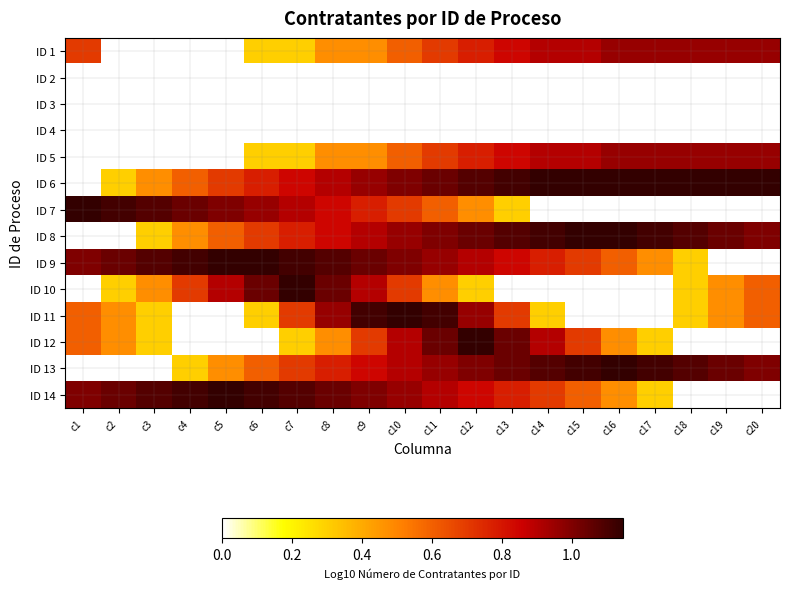

Between c2 and c3, which series saw the biggest shift?

ID 8